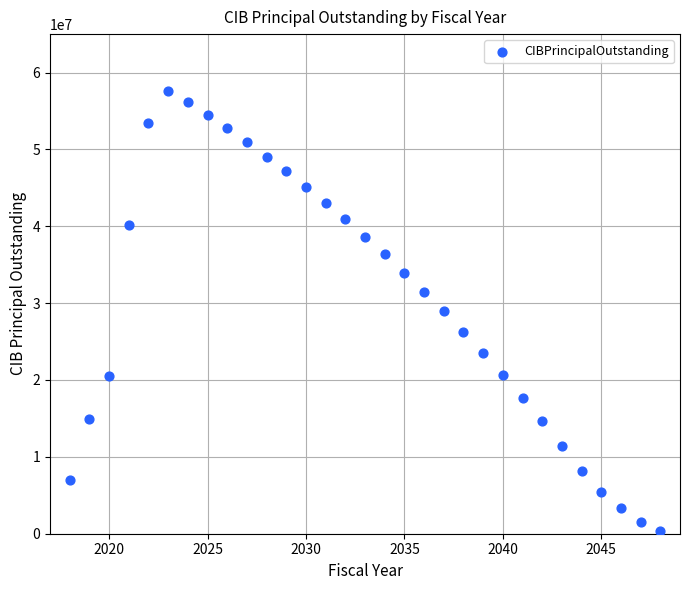

What is the range of Y values (max minus min)?

57275000